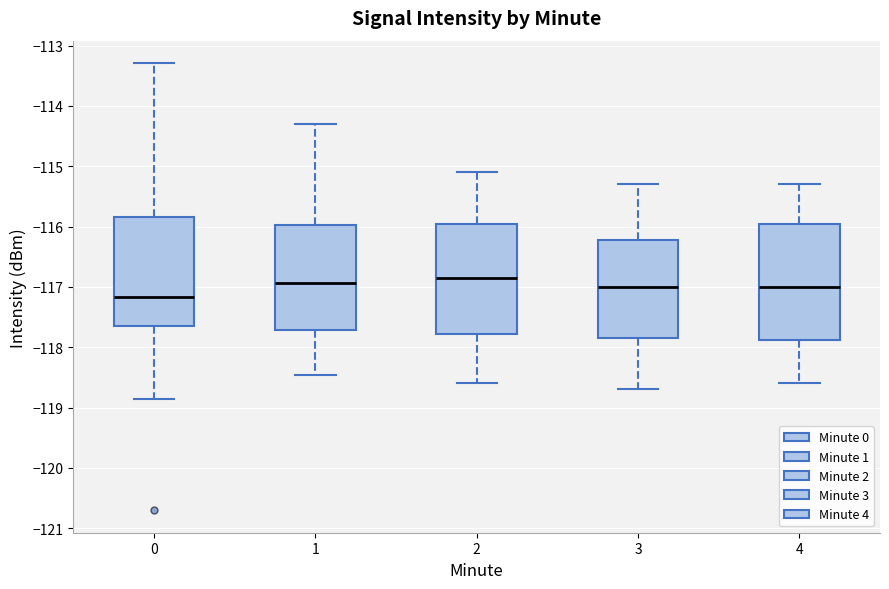

Where is the lower edge of the box at x = 3 on the y-axis? The values are not printed on the chart, so give them approximately, as read against the axis.

-117.8